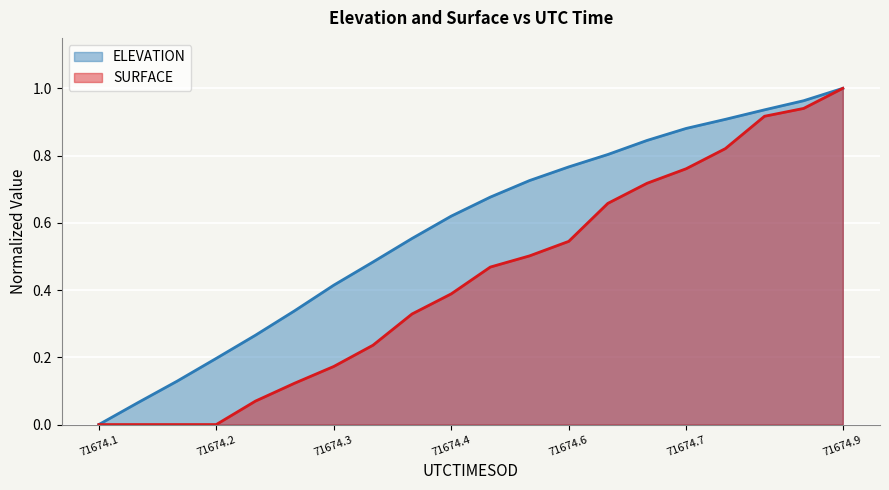

Does the chart display data point markers on the line(s)?

No